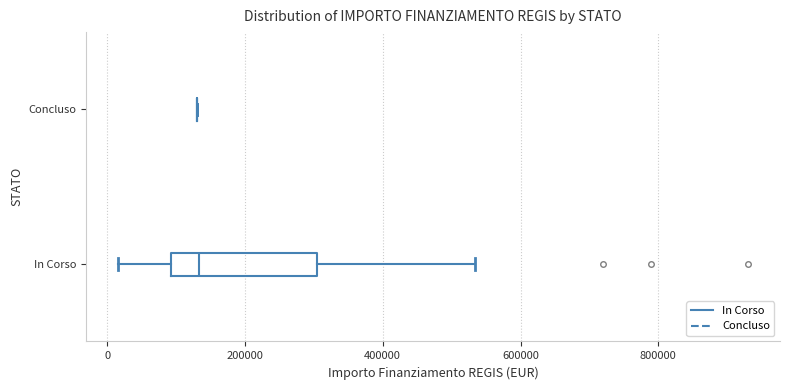

Which box is the widest, from its left edge to its right edge?

In Corso